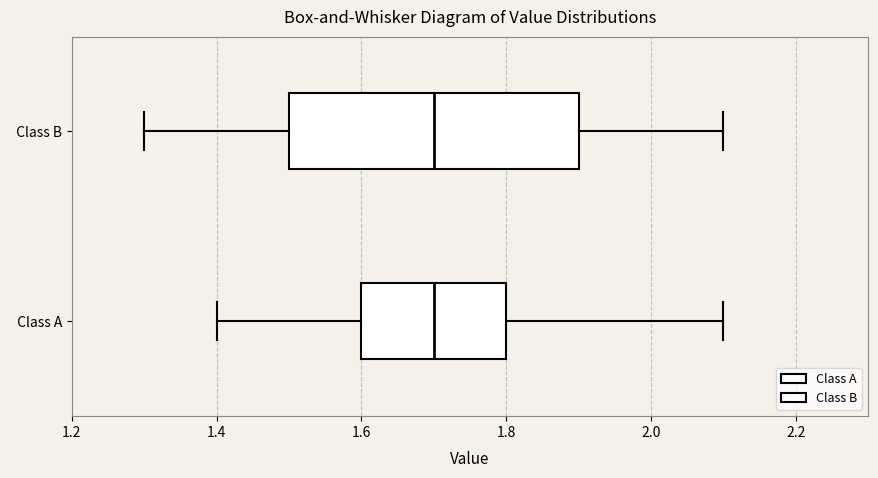

Comparing the boxes themselves (not the whiskers), which one is the widest?

Class B